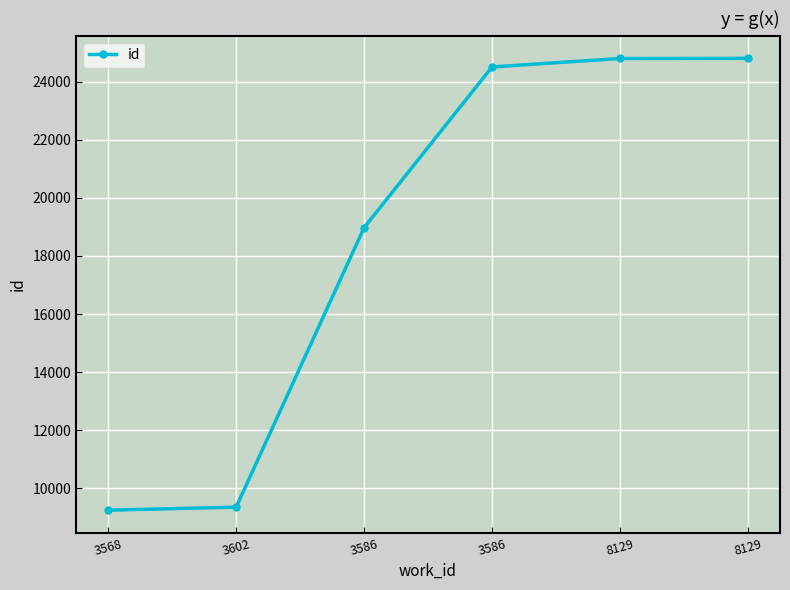

Does the chart display data point markers on the line(s)?

Yes